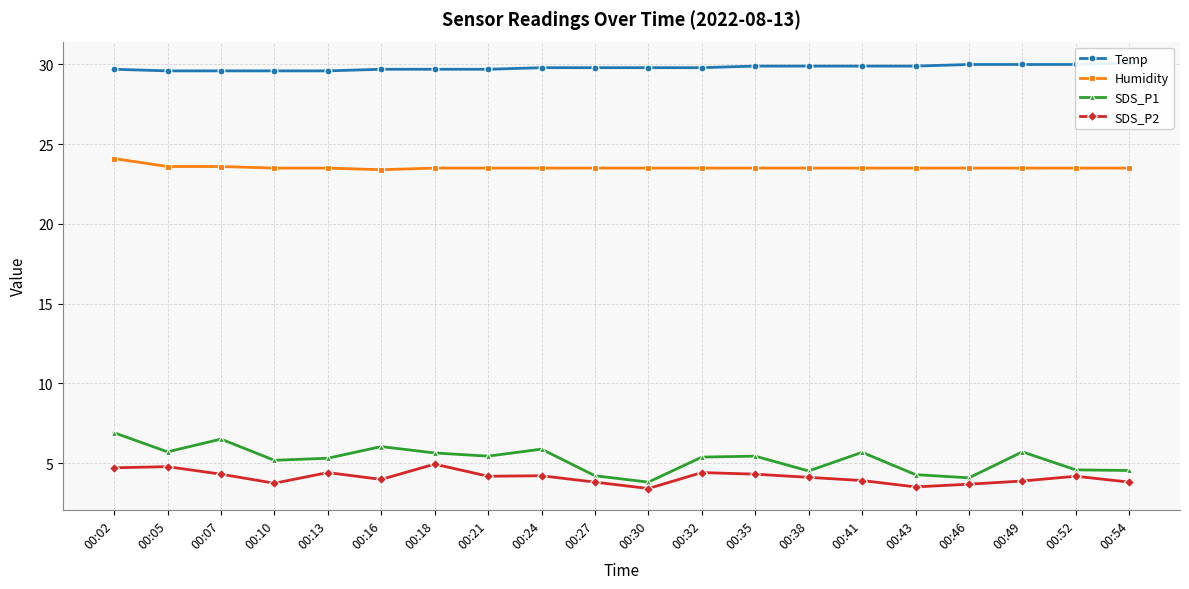

True or false: SDS_P1 has a value of 2.0 at 00:32.

False